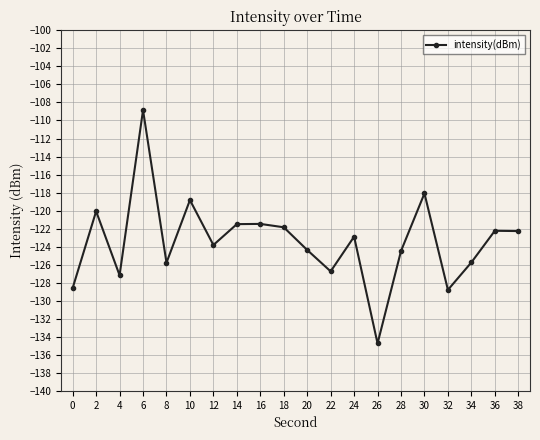

The value at 36 is -122.2. True or false?

True